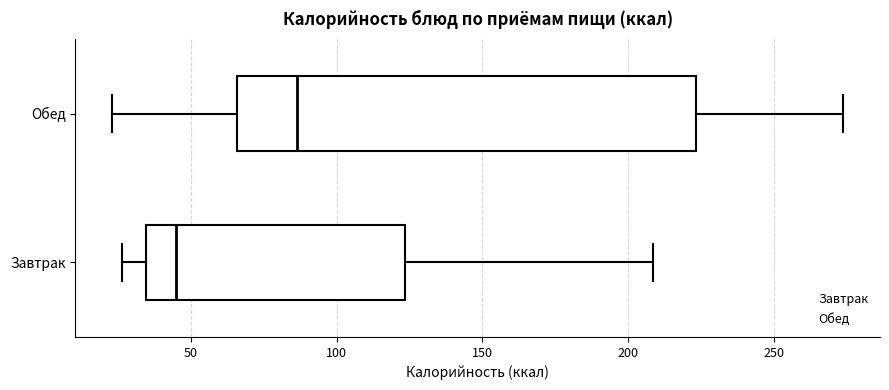

Reading bottom to top, transcribe this box plot: for each box, give where its median line is, the range the box spans, and where its two whiskers end, as read against the x-axis. The values are not printed on the chart, so give them approximately, as read against the axis.

Завтрак: median 45, box 35 to 125, whiskers 25 to 210
Обед: median 85, box 65 to 225, whiskers 25 to 275